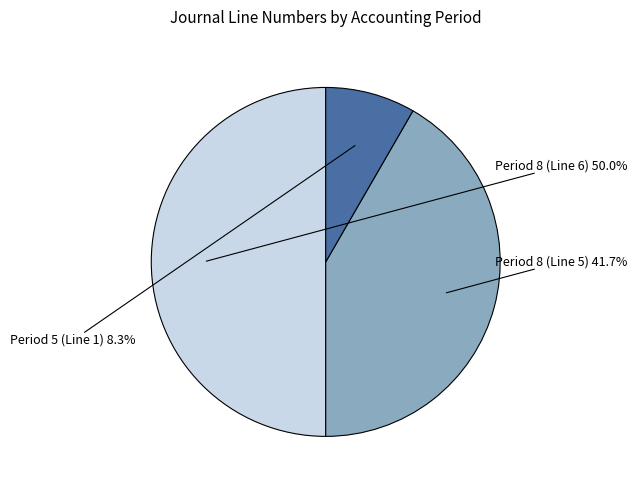

To the nearest percent, what is the difference between the Period 5 (Line 1) and Period 8 (Line 6) slice percentages?

42%